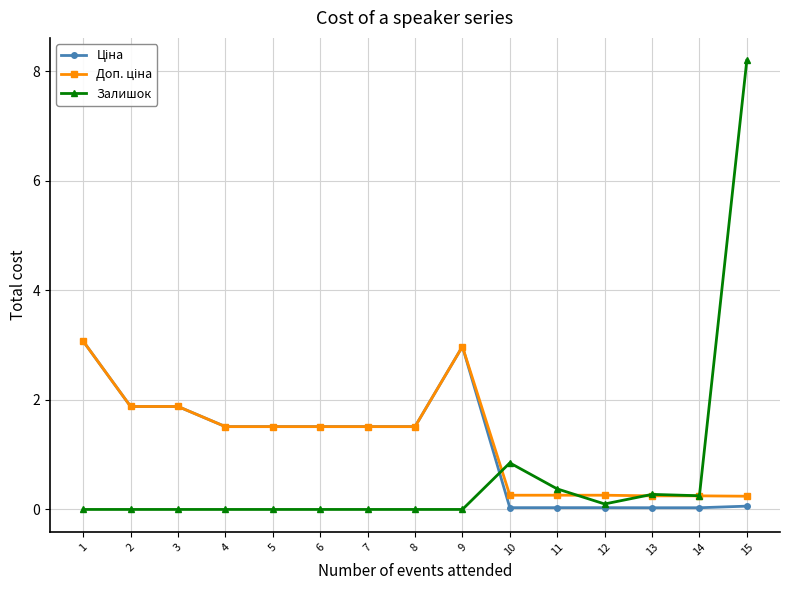

Which label corresponds to the largest value in the chart?

15